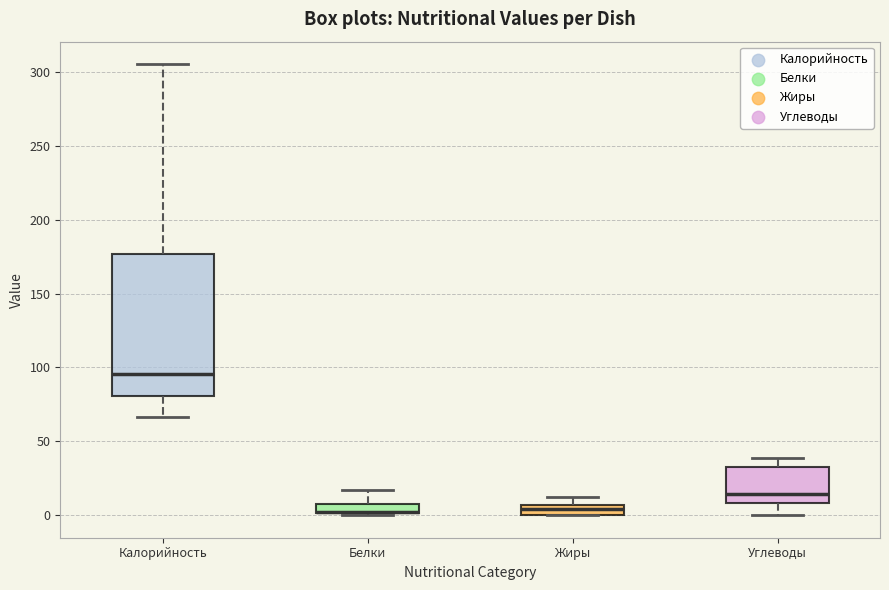

Which box is the tallest, from its lower edge to its upper edge?

Калорийность